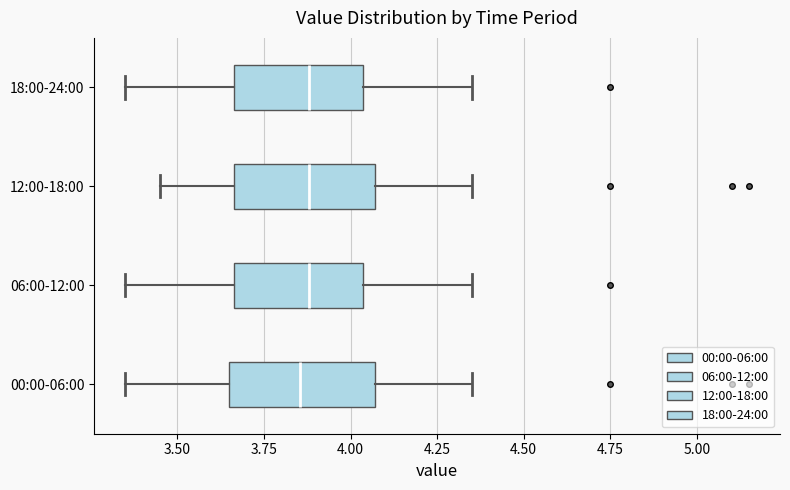

Reading bottom to top, read every box against the x-axis: the position of its median line, the range the box covers, and the ends of its whiskers. The values are not printed on the chart, so give them approximately, as read against the axis.

00:00-06:00: median 3.85, box 3.65 to 4.05, whiskers 3.35 to 4.35
06:00-12:00: median 3.90, box 3.65 to 4.05, whiskers 3.35 to 4.35
12:00-18:00: median 3.90, box 3.65 to 4.05, whiskers 3.45 to 4.35
18:00-24:00: median 3.90, box 3.65 to 4.05, whiskers 3.35 to 4.35